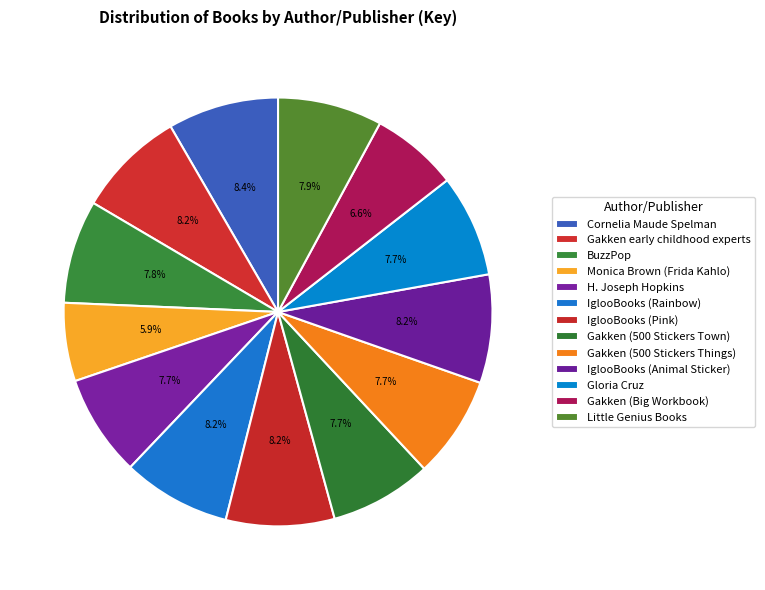

Rank the categories by value from lowest to highest.

Monica Brown (Frida Kahlo), Gakken (Big Workbook), H. Joseph Hopkins, Gakken (500 Stickers Town), Gakken (500 Stickers Things), Gloria Cruz, BuzzPop, Little Genius Books, Gakken early childhood experts, IglooBooks (Animal Sticker), IglooBooks (Pink), IglooBooks (Rainbow), Cornelia Maude Spelman